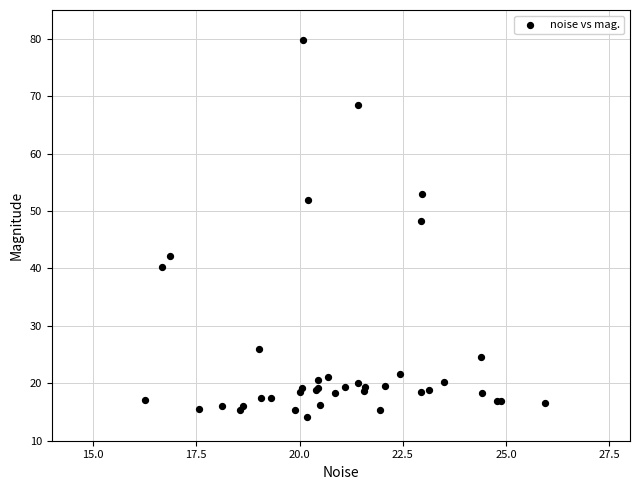

What Y value in the scatter plot is closest to 46?

48.3